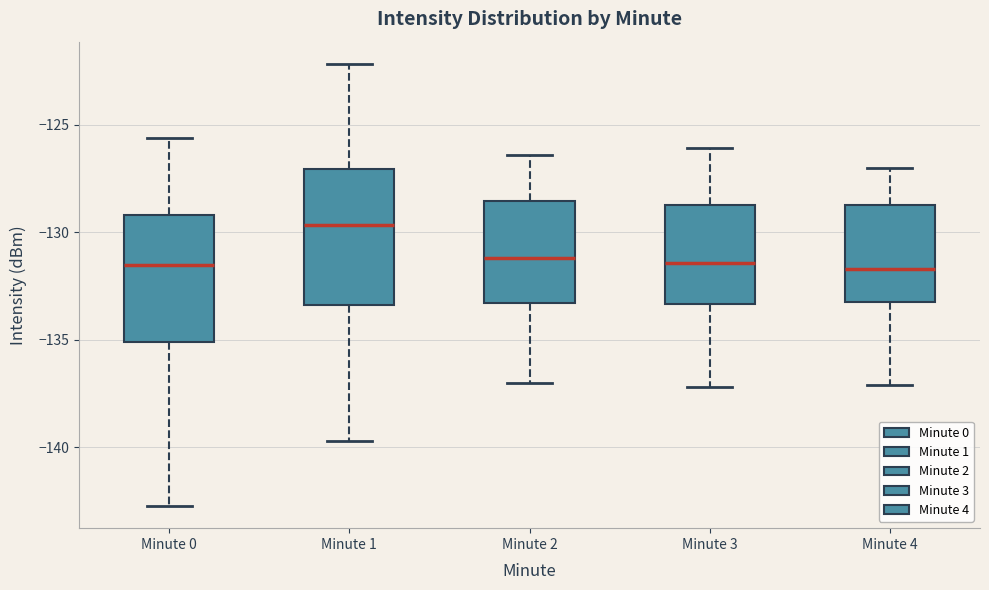

Reading left to right, read every box against the y-axis: the position of its median line, the range the box covers, and the ends of its whiskers. The values are not printed on the chart, so give them approximately, as read against the axis.

Minute 0: median -131.5, box -135.0 to -129.0, whiskers -142.5 to -125.5
Minute 1: median -129.5, box -133.5 to -127.0, whiskers -139.5 to -122.0
Minute 2: median -131.0, box -133.5 to -128.5, whiskers -137.0 to -126.5
Minute 3: median -131.5, box -133.5 to -128.5, whiskers -137.0 to -126.0
Minute 4: median -131.5, box -133.0 to -128.5, whiskers -137.0 to -127.0